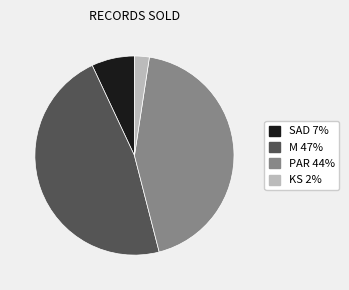

Is there any slice that represents more than half of the pie?

No